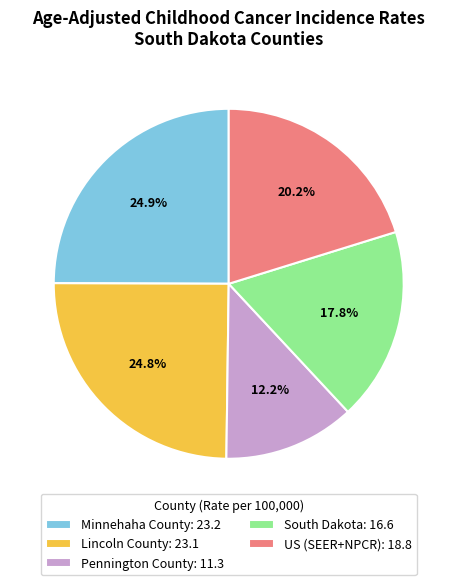

How many slices are in this pie chart?

5